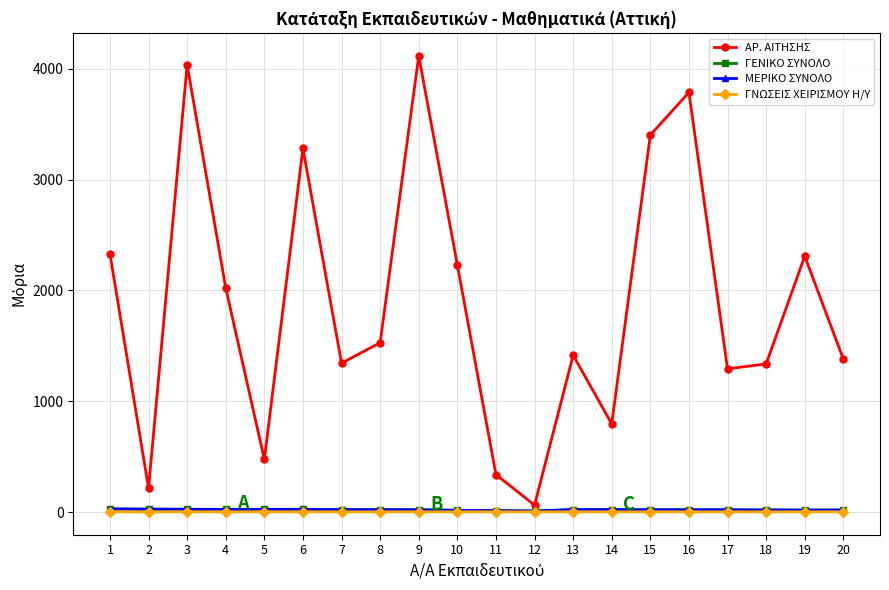

Is the value of ΓΕΝΙΚΟ ΣΥΝΟΛΟ at 17 greater than the value of ΑΡ. ΑΙΤΗΣΗΣ at 18?

No